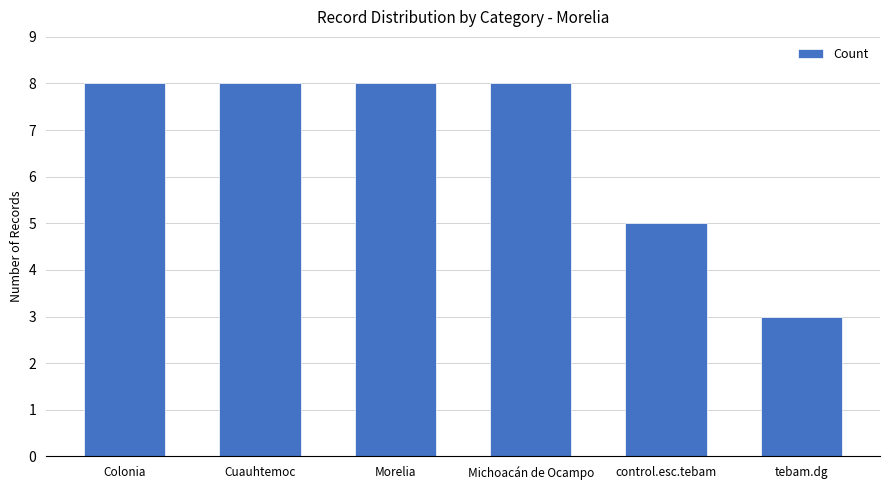

Which category has the lowest value across all series?

tebam.dg